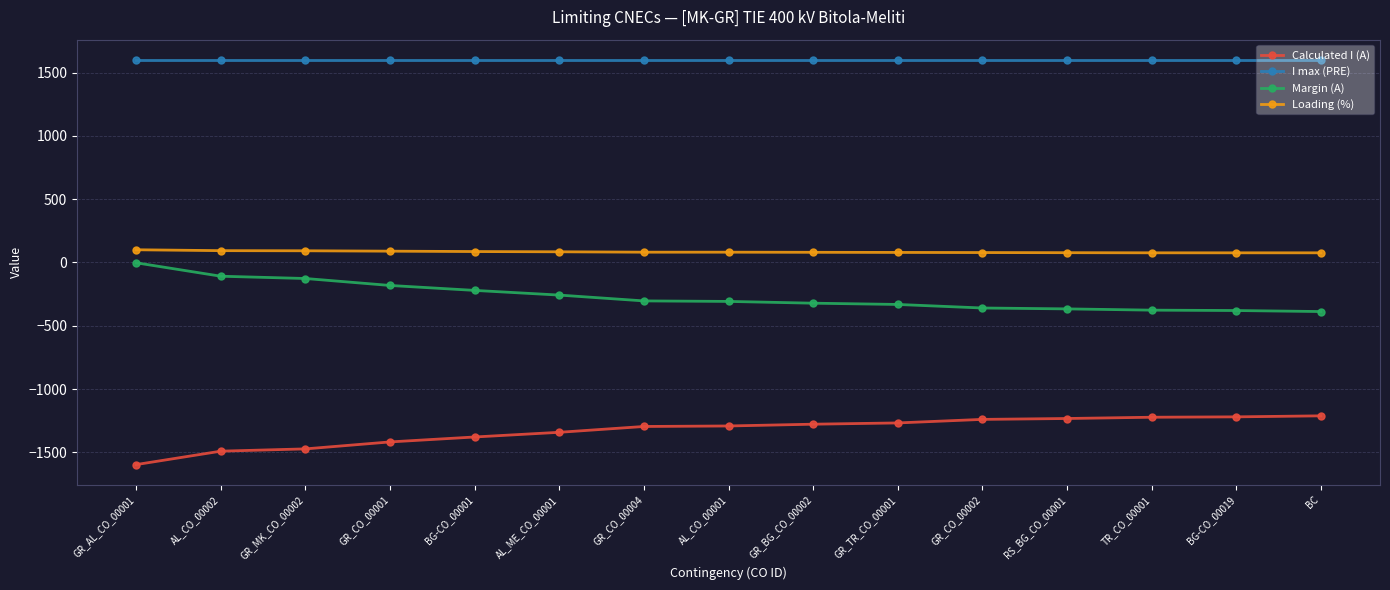

What is the minimum value for I max (PRE)?

1600